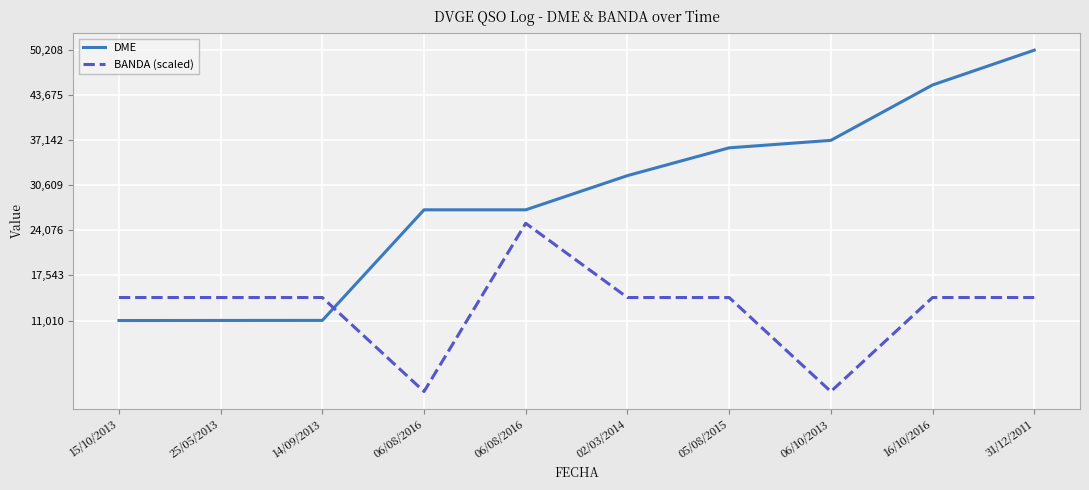

At which category is the sum across all series the highest?

31/12/2011